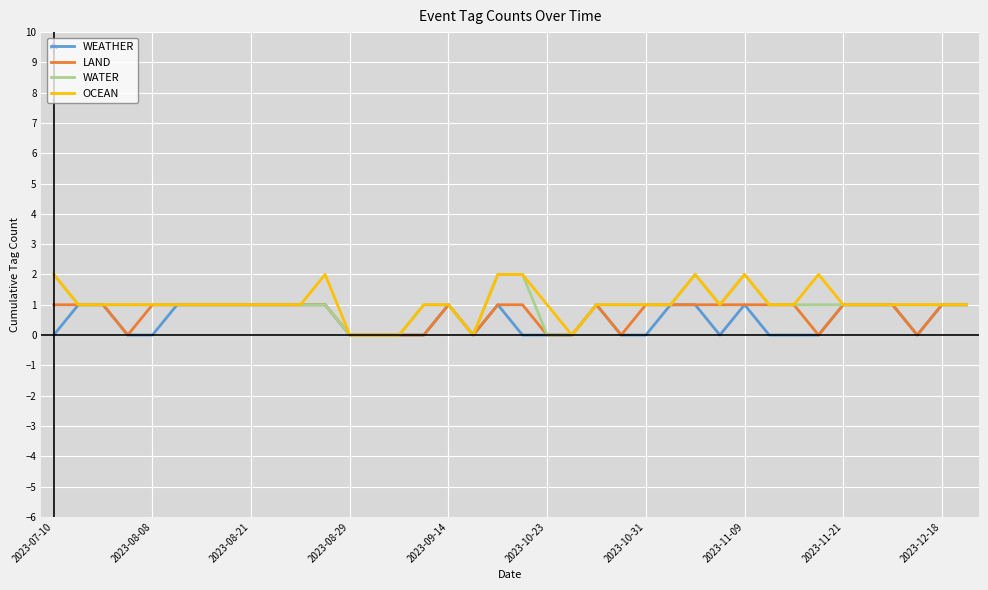

How many lines are shown in the chart?

4